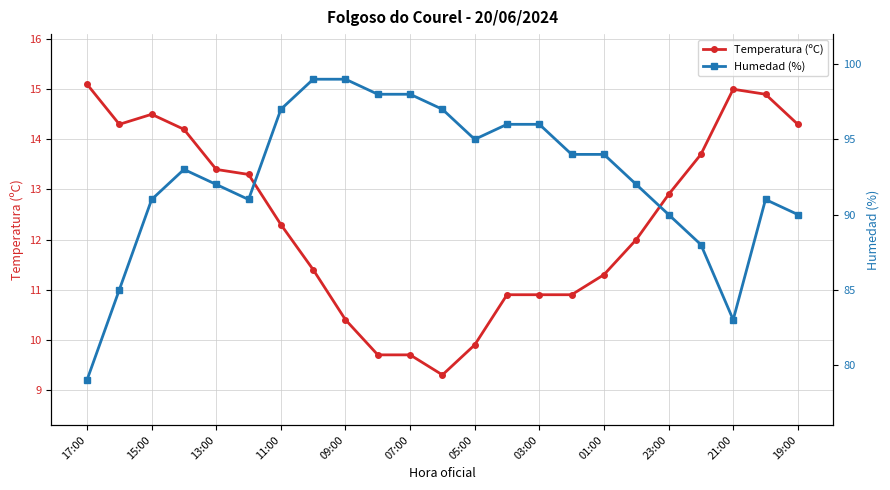

What are all the series names shown in the legend?

Temperatura (ºC), Humedad (%)